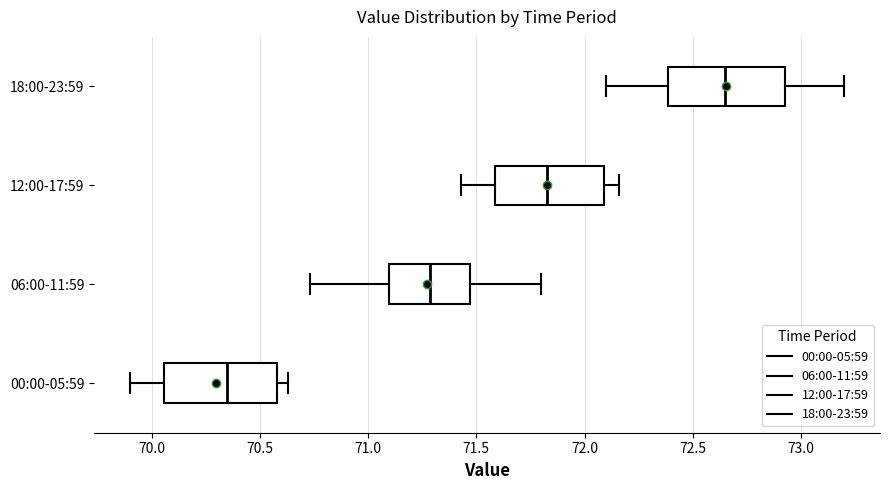

Reading bottom to top, read every box against the x-axis: the position of its median line, the range the box covers, and the ends of its whiskers. The values are not printed on the chart, so give them approximately, as read against the axis.

00:00-05:59: median 70.35, box 70.05 to 70.60, whiskers 69.90 to 70.65
06:00-11:59: median 71.30, box 71.10 to 71.45, whiskers 70.75 to 71.80
12:00-17:59: median 71.85, box 71.60 to 72.10, whiskers 71.45 to 72.15
18:00-23:59: median 72.65, box 72.40 to 72.95, whiskers 72.10 to 73.20